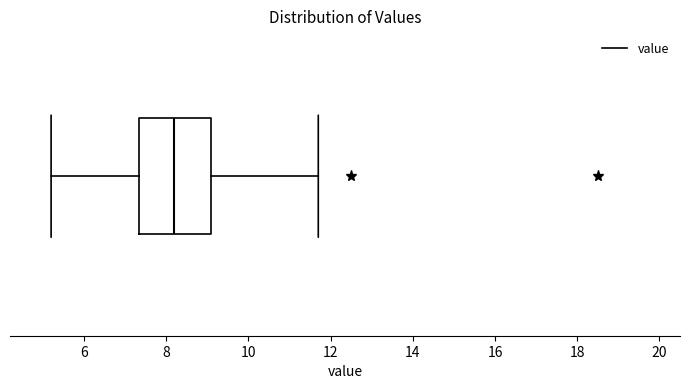

Read this box plot against the x-axis: the position of the median line, the range covered by the box, and the ends of both whiskers. The values are not printed on the chart, so give them approximately, as read against the axis.

median 8.2, box 7.4 to 9.2, whiskers 5.2 to 11.8